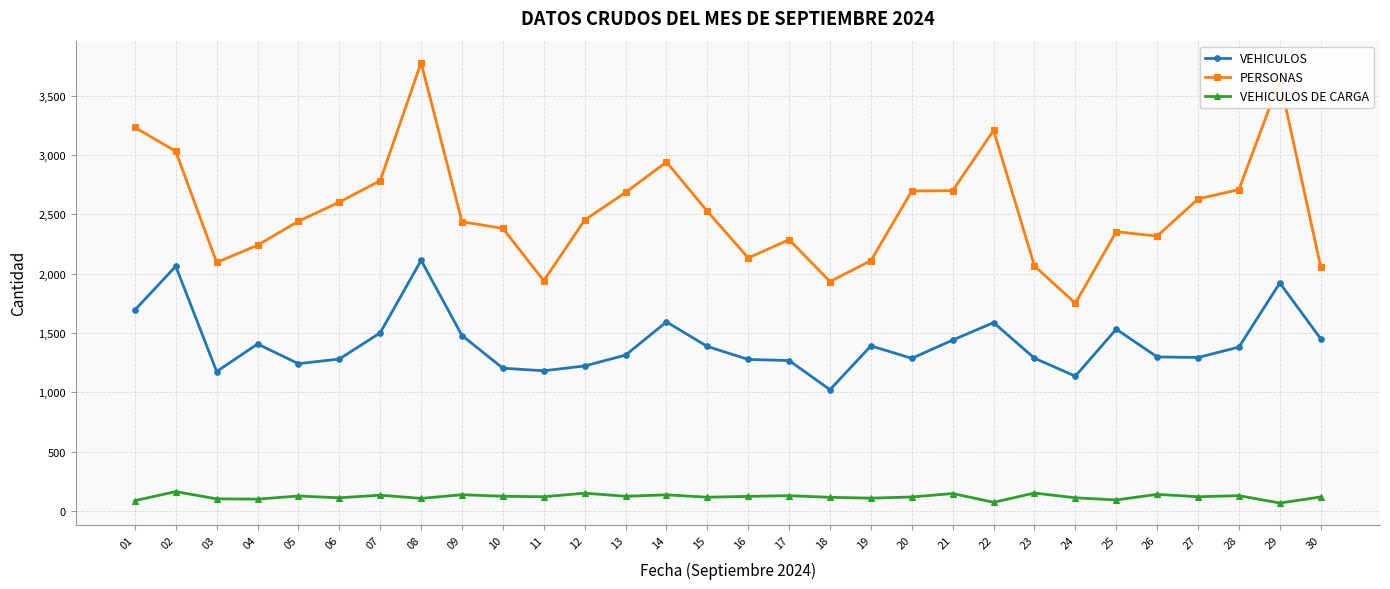

At how many categories does at least one series exceed 2505?

14